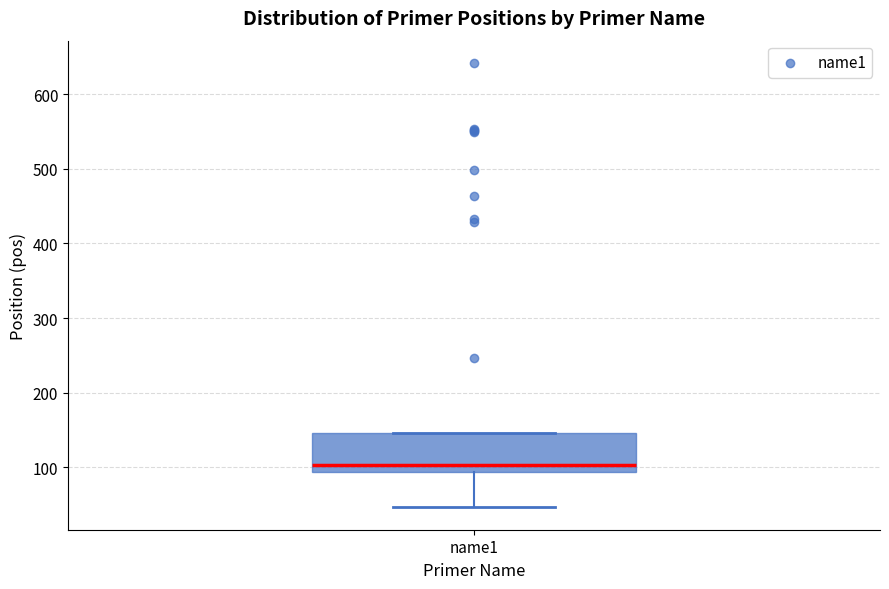

Transcribe this box plot: give where the median line is, the range the box spans, and where the two whiskers end, as read against the y-axis. The values are not printed on the chart, so give them approximately, as read against the axis.

median 100, box 90 to 150, whiskers 50 to 150